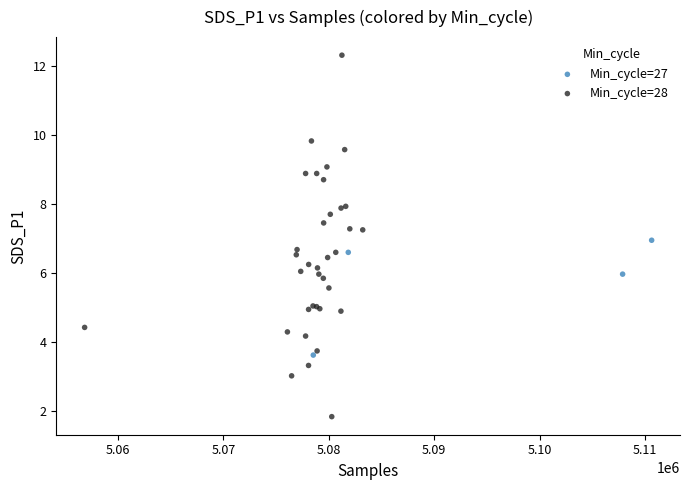

Which series has the largest Y range (max minus min)?

Min_cycle=28